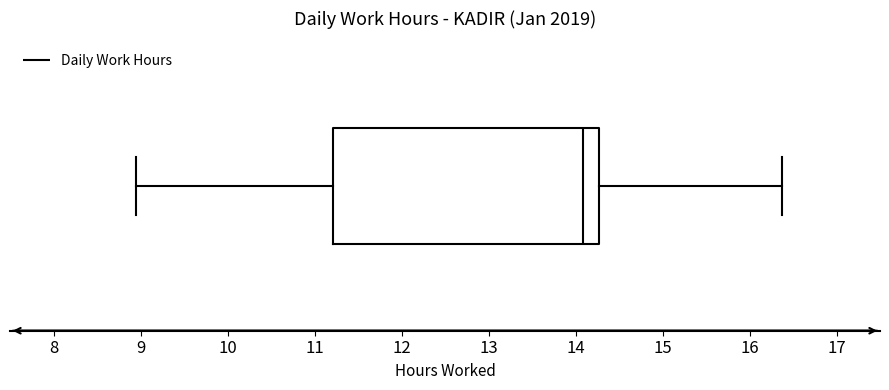

Where does the right whisker of the box end on the x-axis? The values are not printed on the chart, so give them approximately, as read against the axis.

16.4